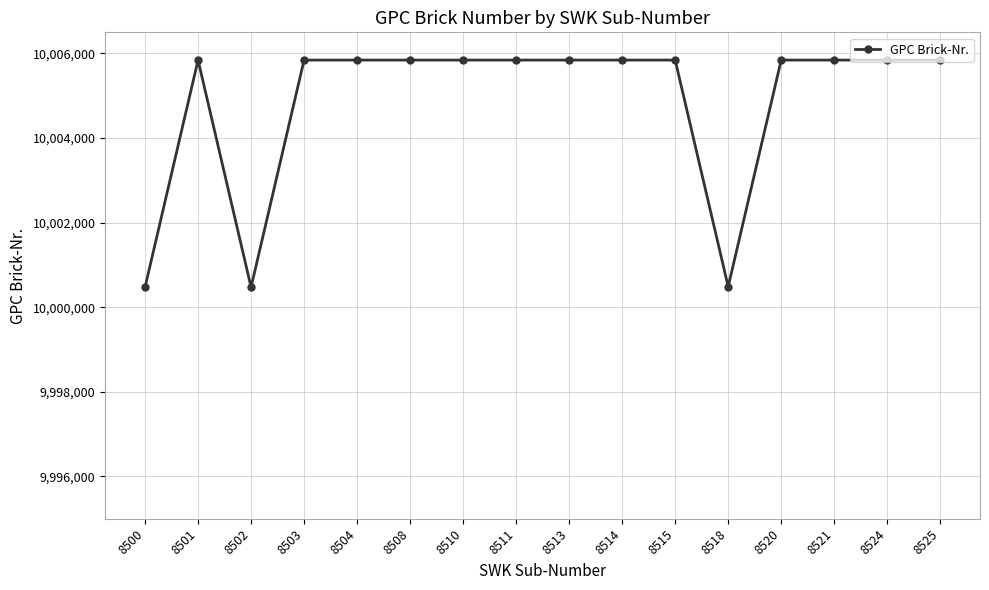

What is the average value?

10004838